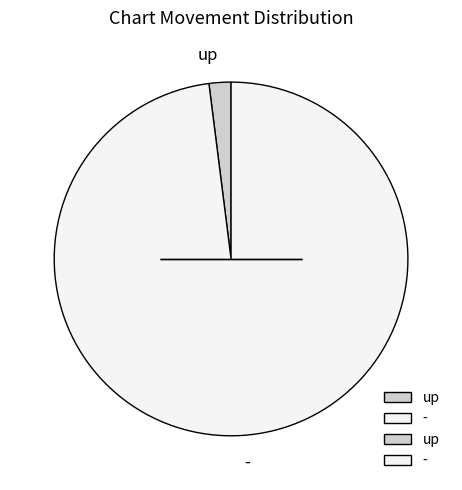

The - slice represents 98% of the pie. True or false?

True